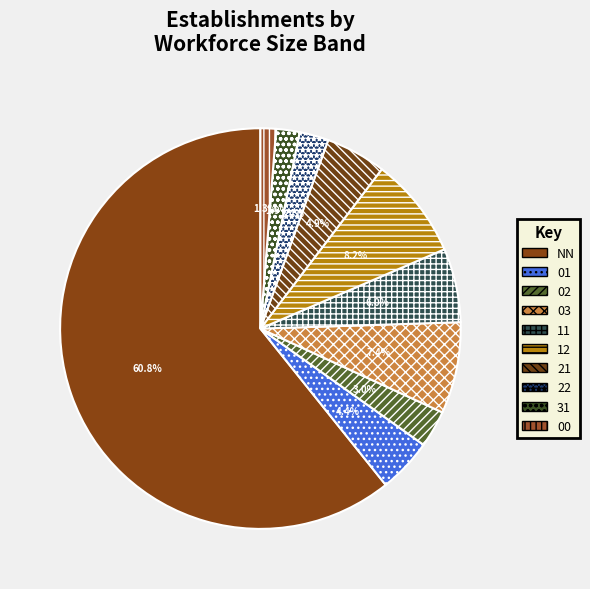

Combined, do 01 and 11 account for over 50%?

No